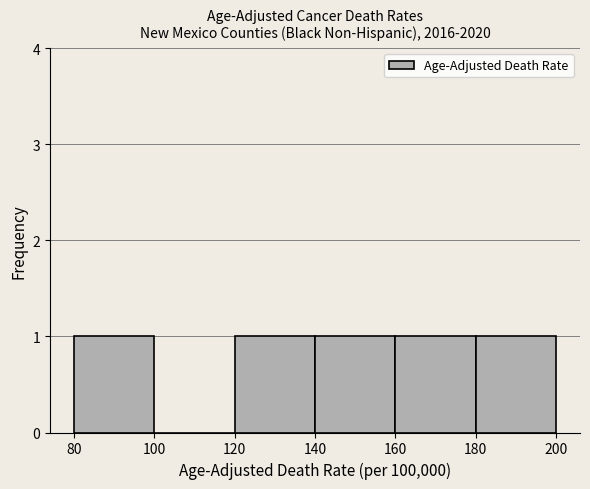

What is the height of the bar covering 180 to 200 on the x-axis? The values are not printed on the chart, so give them approximately, as read against the axis.

1